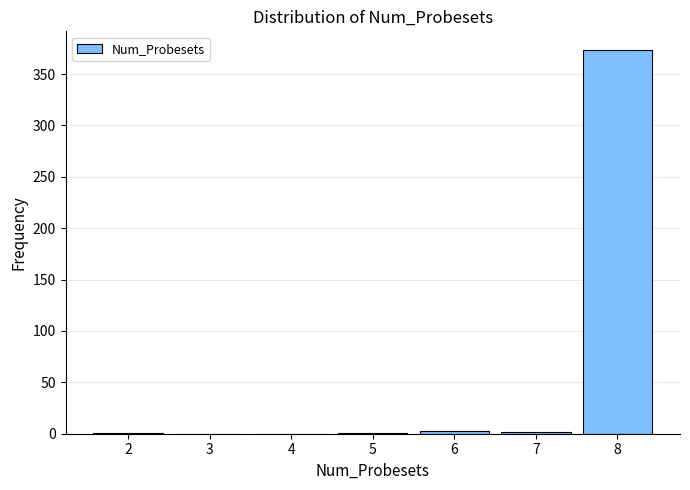

What is the height of the bar covering 7.5 to 8.5 on the x-axis? The values are not printed on the chart, so give them approximately, as read against the axis.

375